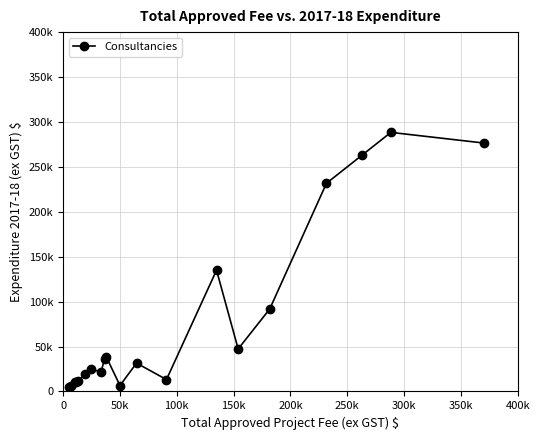

Does the chart have visible grid lines?

Yes